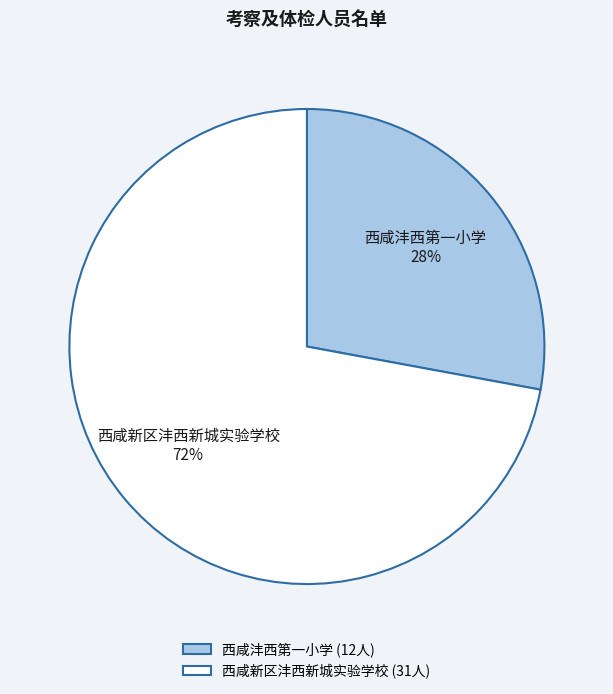

Does any single category account for the majority?

Yes